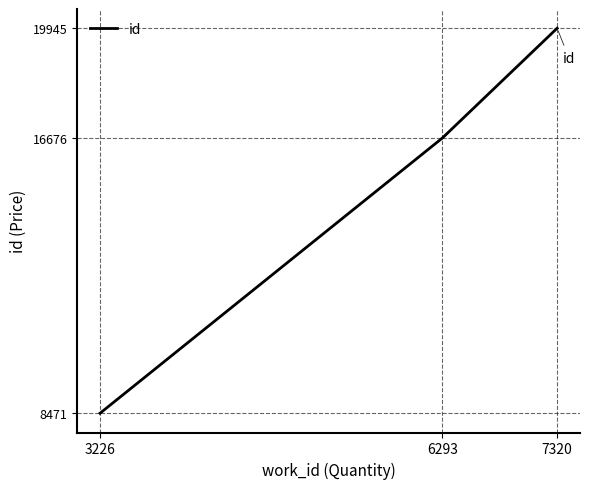

Reading right to left, transcribe all the data shown in this chart.

19945	16676	8471